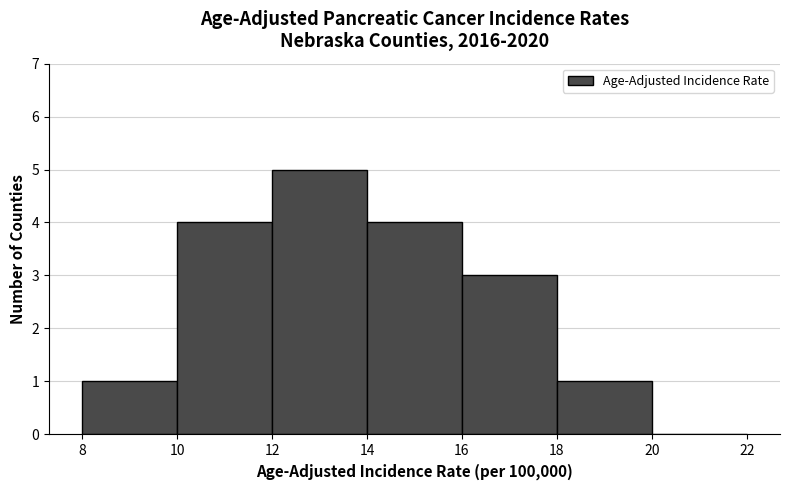

Over which range of the x-axis is the bar tallest?

12 to 14